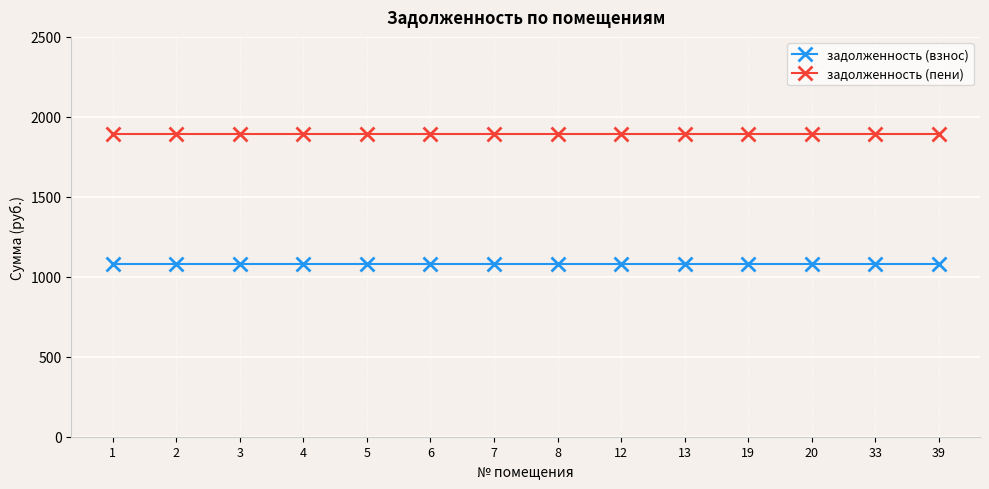

True or false: задолженность (пени) and задолженность (взнос) cross at least once.

False